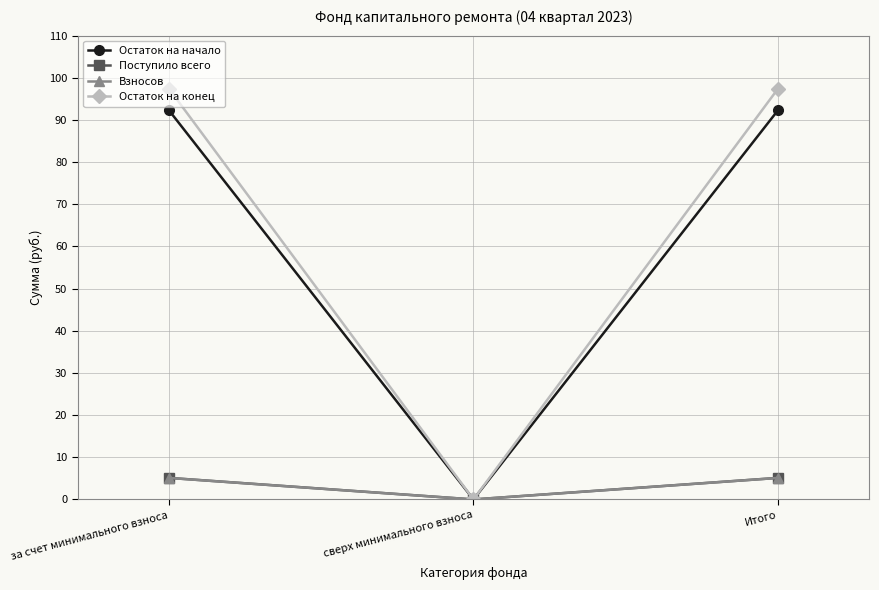

Which label corresponds to the smallest value in the chart?

сверх минимального взноса